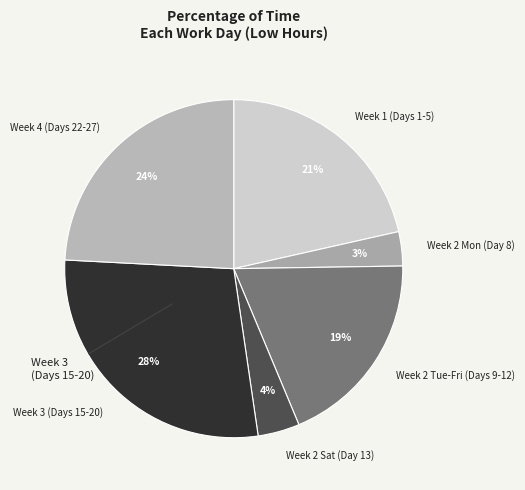

Is there a majority slice in this chart?

No